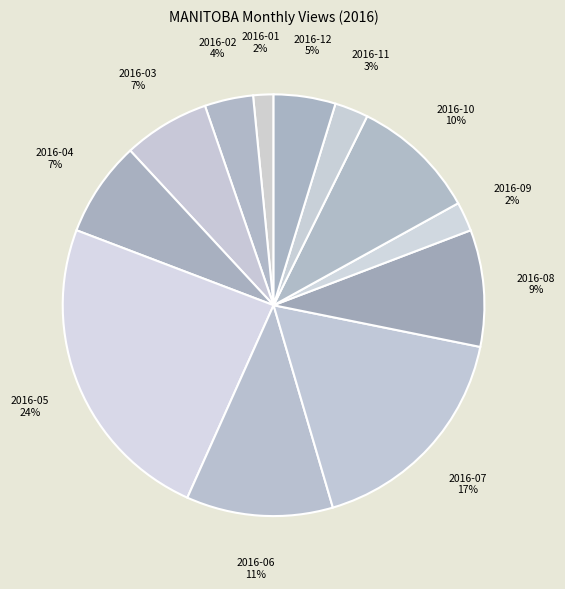

True or false: 2016-03 accounts for 1% of the total.

False